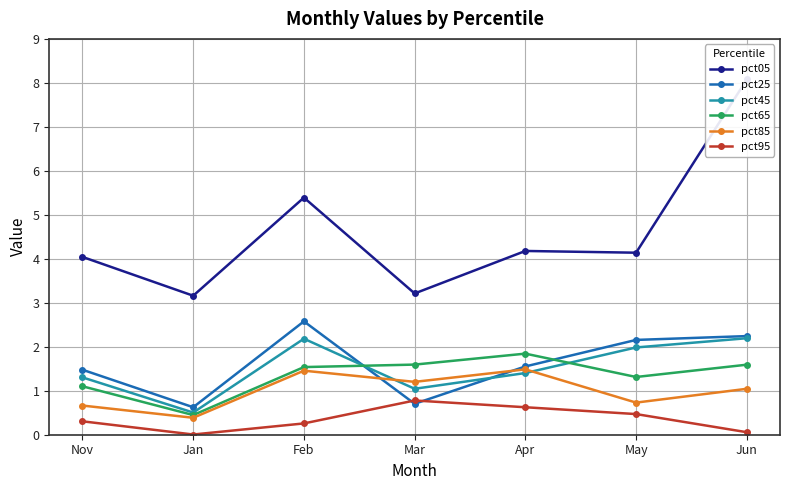

Is it true that pct85 equals 1.5 at Feb?

True